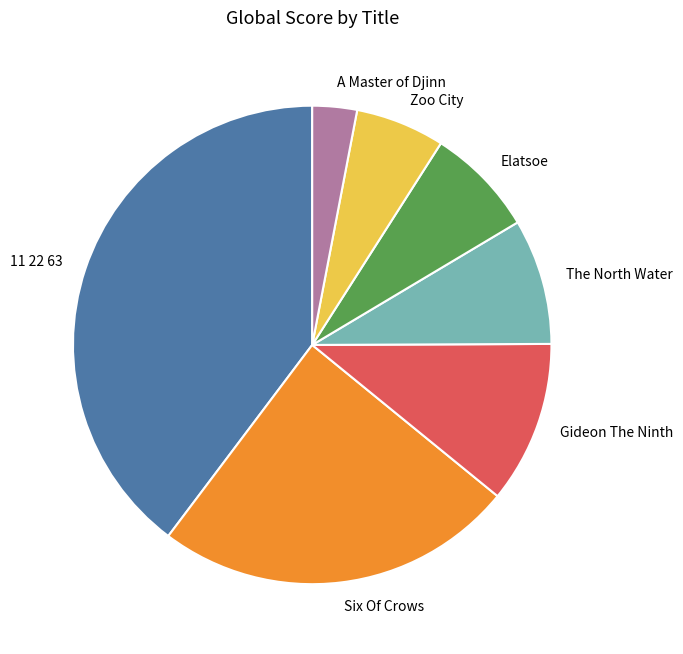

Which has a higher value, Six Of Crows or Elatsoe?

Six Of Crows